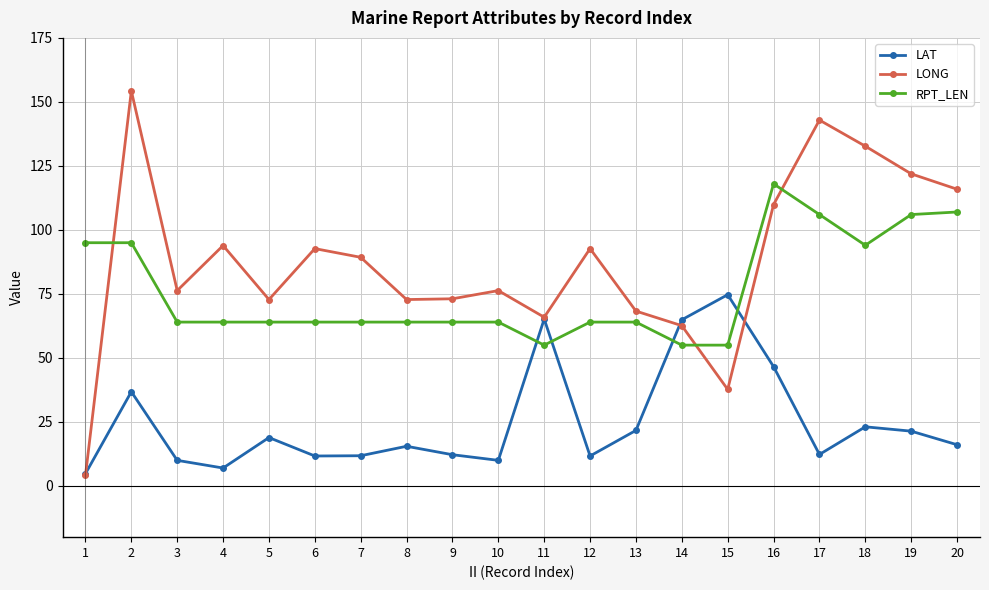

How many times do RPT_LEN and LONG cross each other?

3